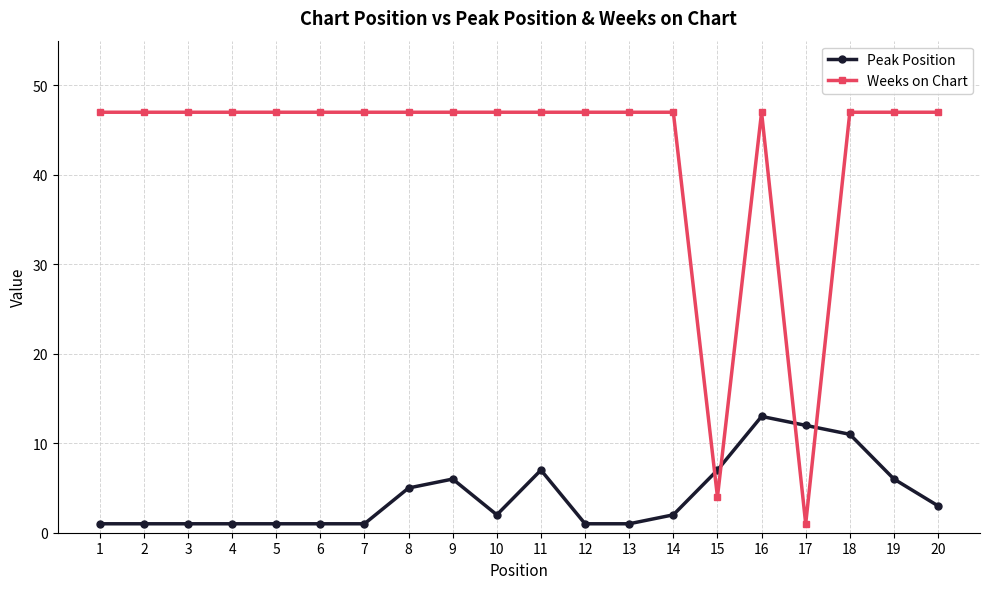

Does the chart have visible grid lines?

Yes